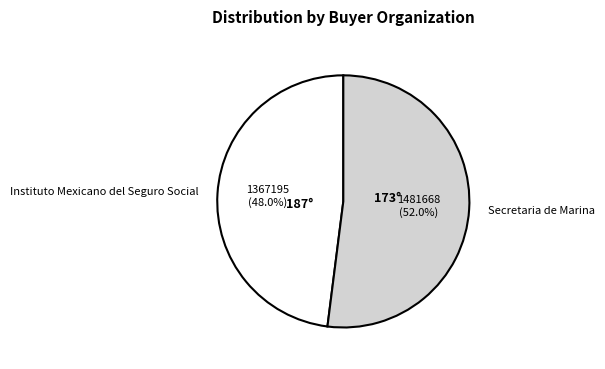

To the nearest percent, what is the combined percentage of Secretaria de Marina and Instituto Mexicano del Seguro Social?

100%